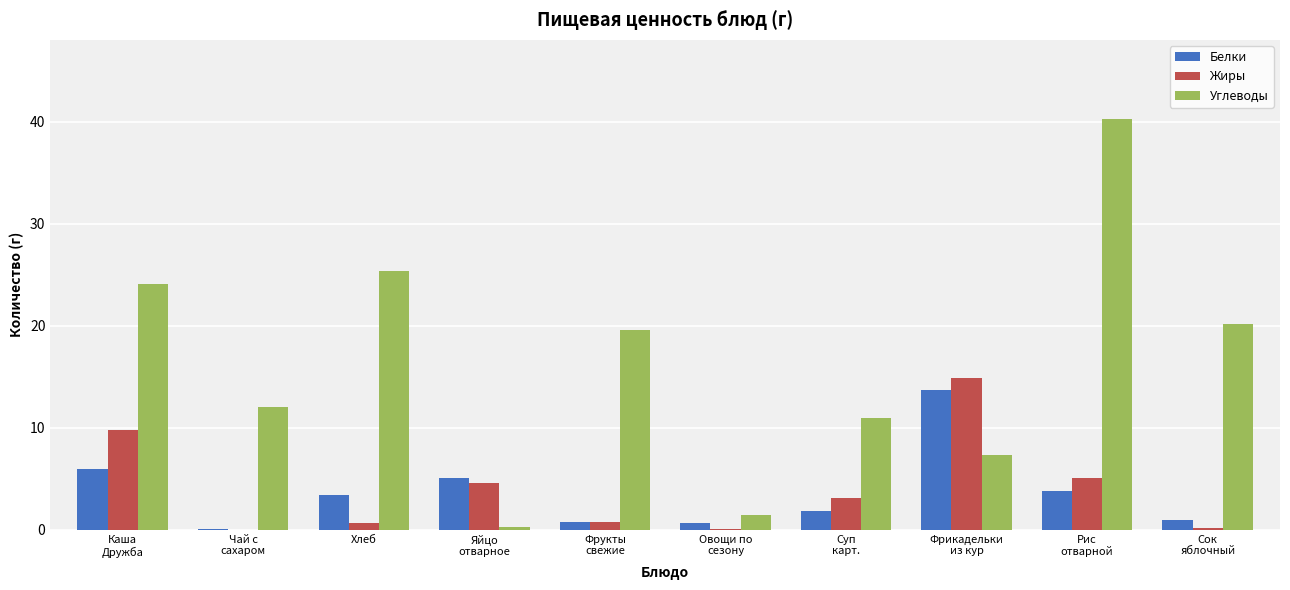

Which series has the largest total across all categories?

Углеводы